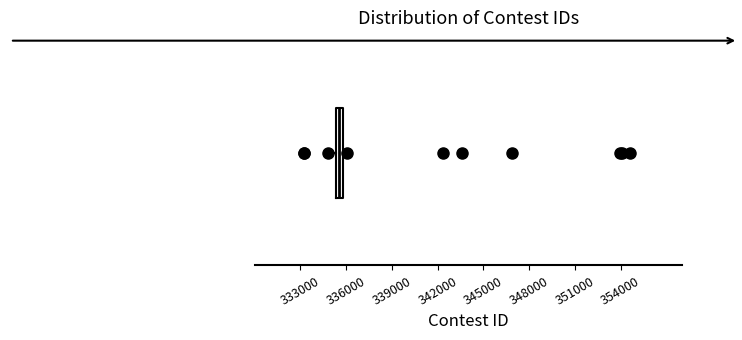

Where is the left edge of the box on the x-axis? The values are not printed on the chart, so give them approximately, as read against the axis.

335500